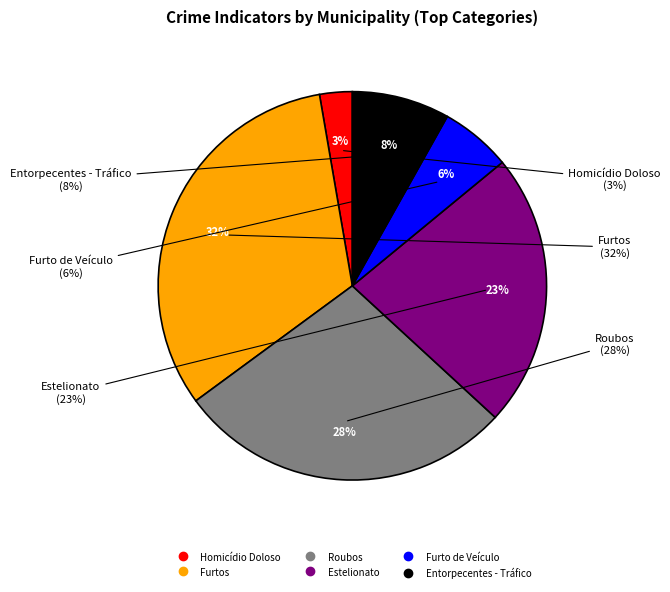

True or false: AJURICABA accounts for 13% of the total.

False